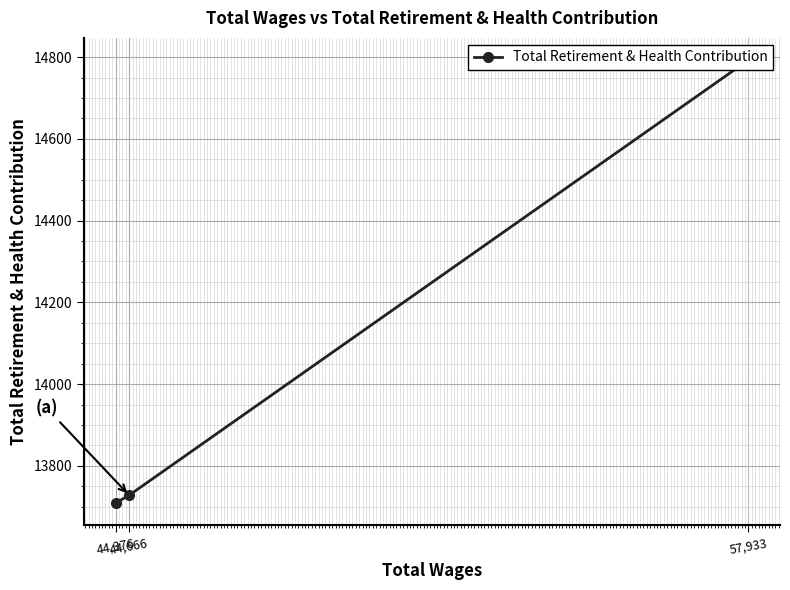

Is it true that the value at 44,666 is 22565?

False